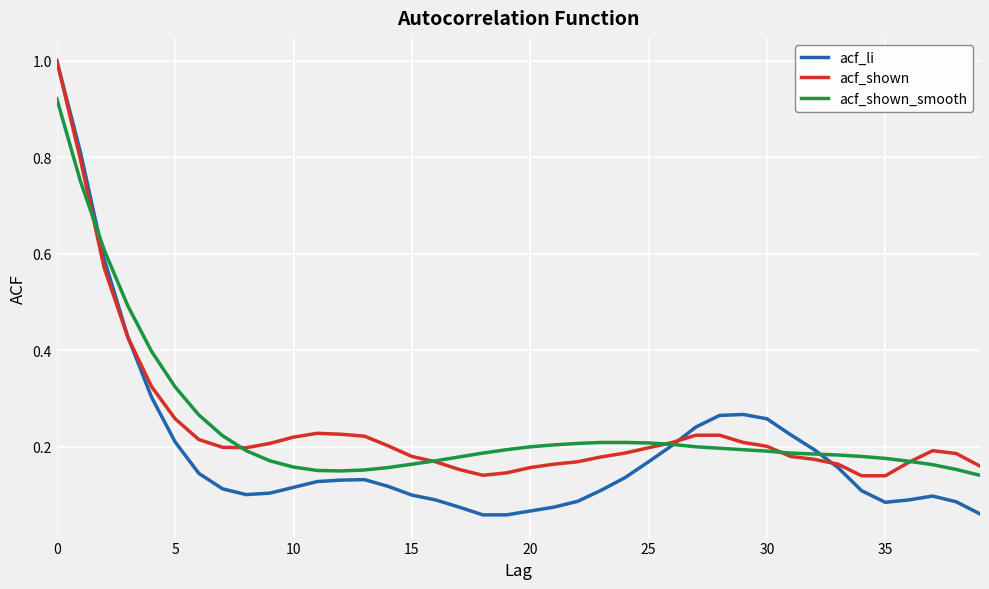

How many lines are shown in the chart?

3